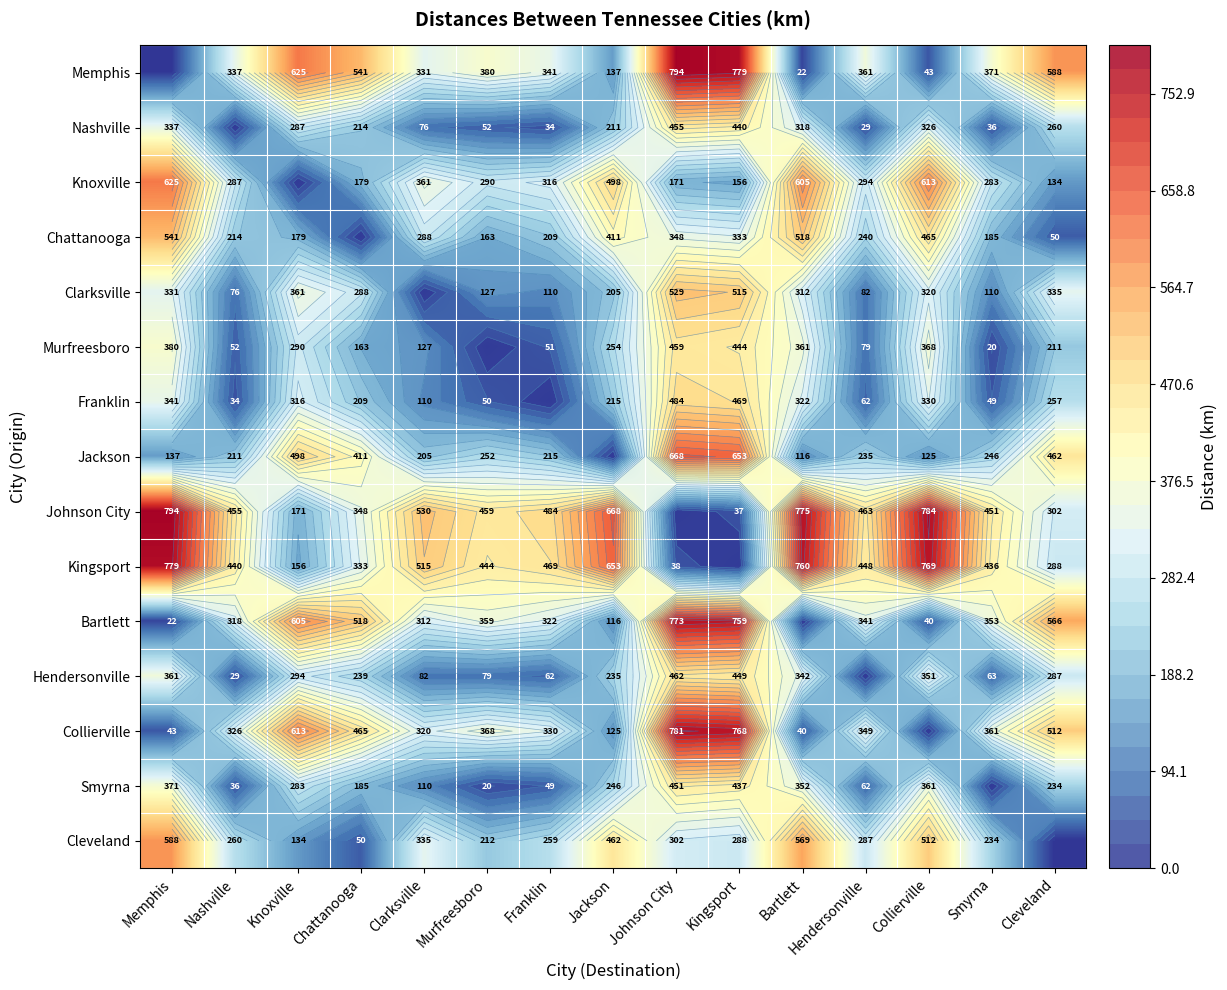

Count the number of categories in the chart.

15